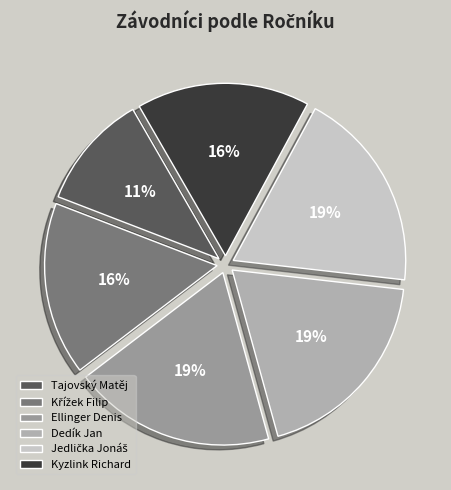

Rank the categories by value from highest to lowest.

Ellinger Denis, Dedík Jan, Jedlička Jonáš, Křížek Filip, Kyzlink Richard, Tajovský Matěj